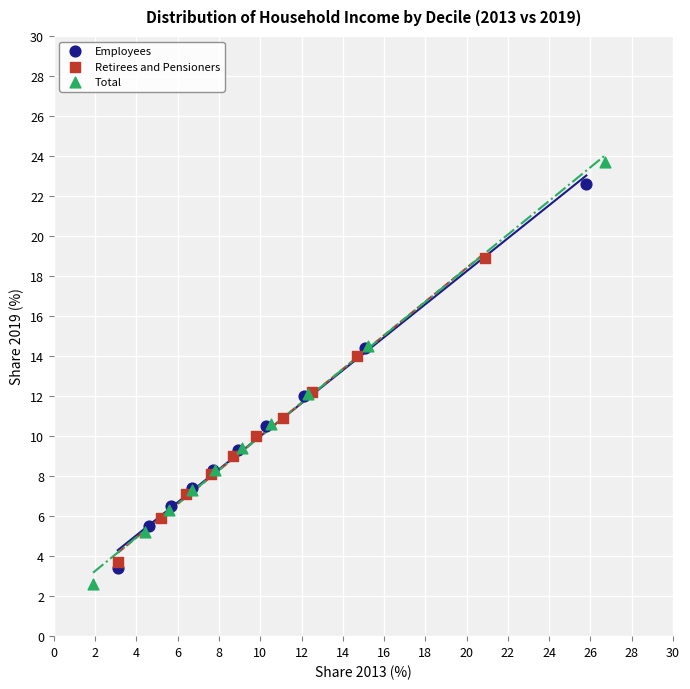

Which series has the largest Y range (max minus min)?

Total